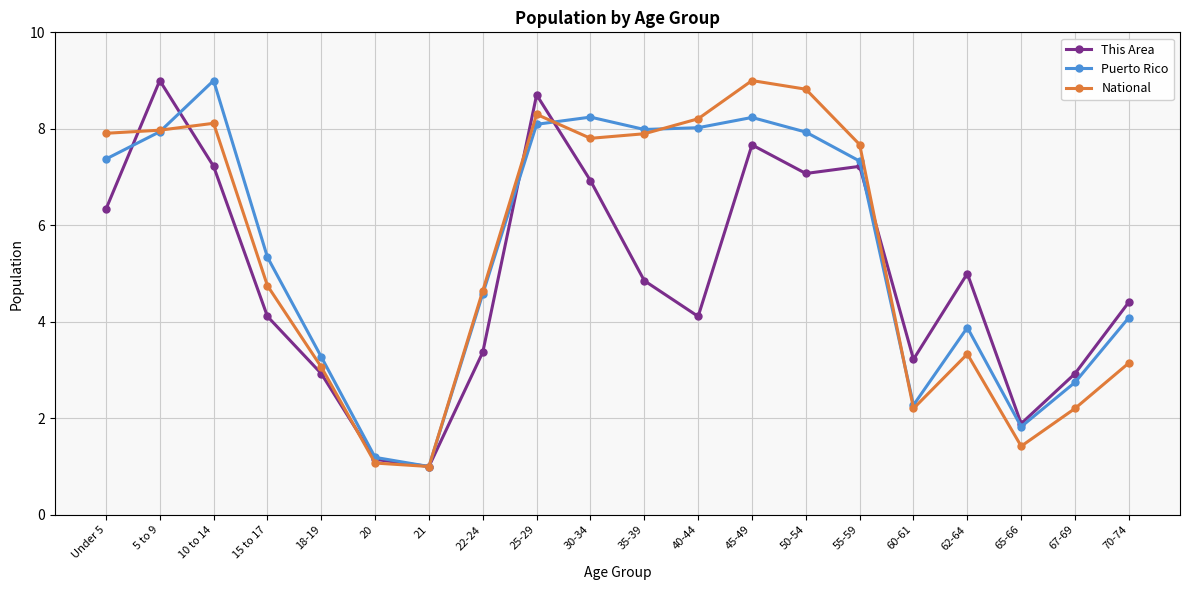

What is the difference between the Puerto Rico values at 35-39 and 50-54?

0.1